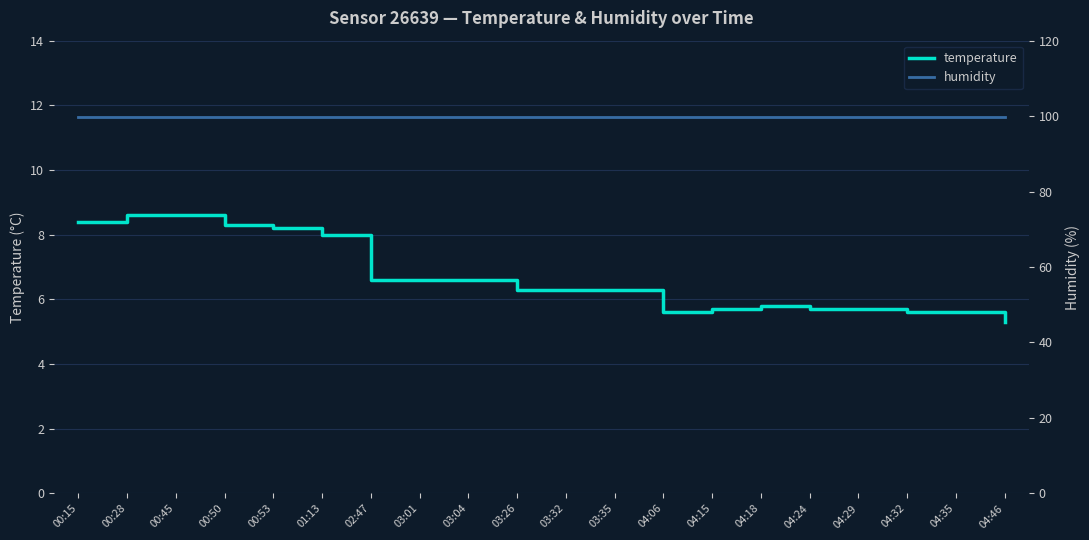

True or false: humidity and temperature intersect in this chart.

False